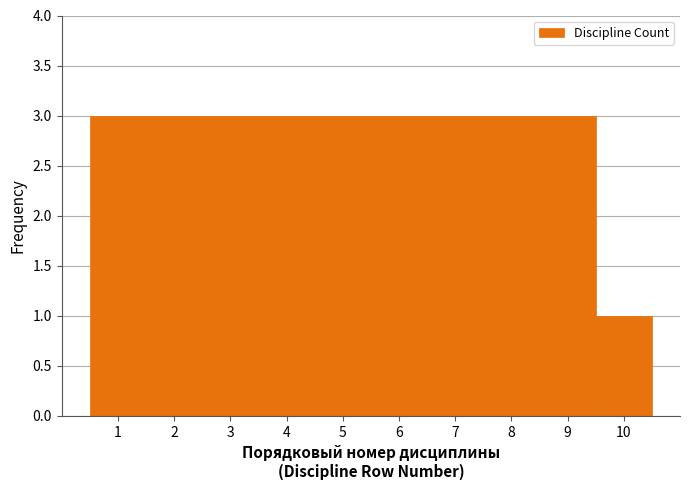

Reading left to right, transcribe this chart: for each bar, give the range it covers on the x-axis and its height. The values are not printed on the chart, so give them approximately, as read against the axis.

0.5 to 1.5: 3
1.5 to 2.5: 3
2.5 to 3.5: 3
3.5 to 4.5: 3
4.5 to 5.5: 3
5.5 to 6.5: 3
6.5 to 7.5: 3
7.5 to 8.5: 3
8.5 to 9.5: 3
9.5 to 10.5: 1